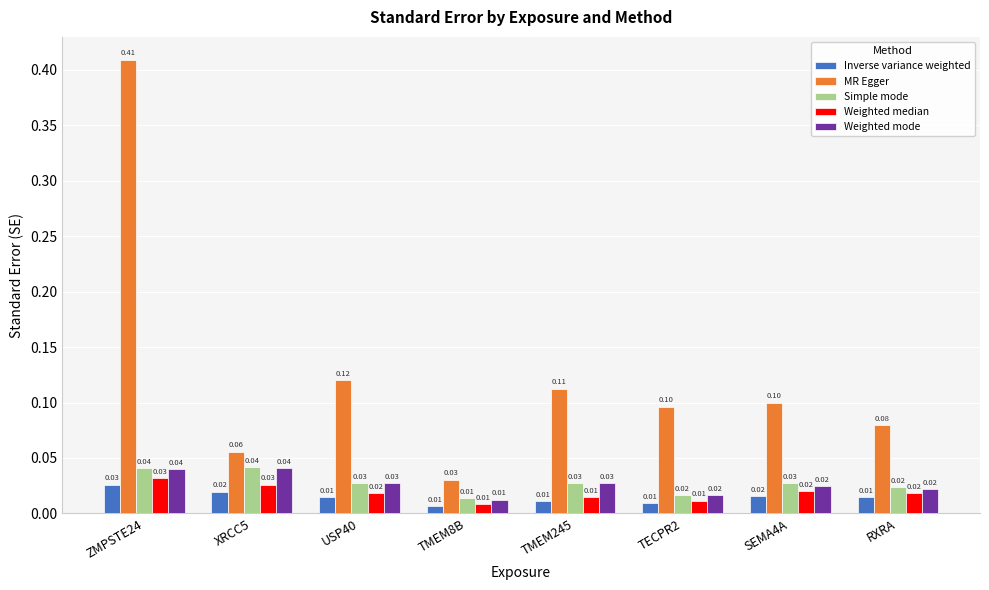

What are all the series names shown in the legend?

Inverse variance weighted, MR Egger, Simple mode, Weighted median, Weighted mode